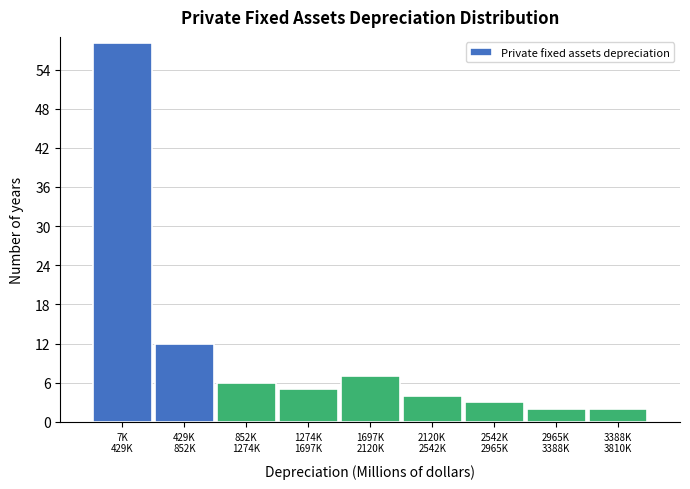

Reading left to right, what are all the values shown in this chart?

58	12	6	5	7	4	3	2	2